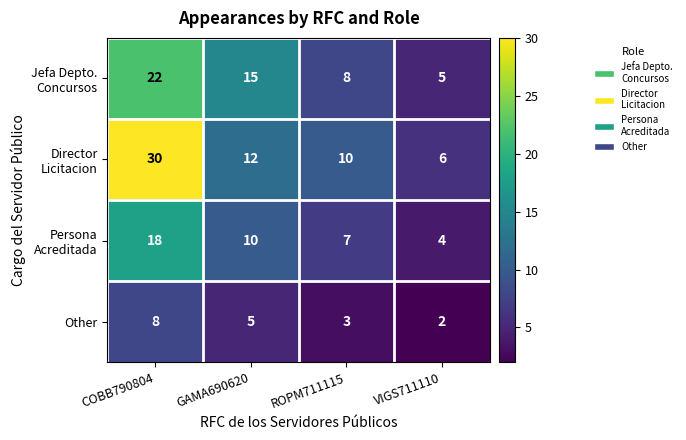

What is the spread (max minus min) of values at ROPM711115?

7